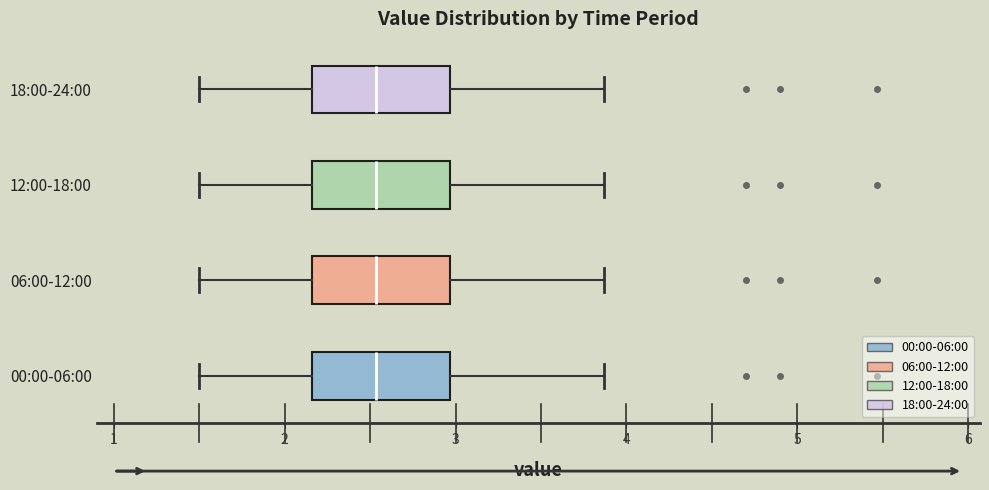

Reading bottom to top, read every box against the x-axis: the position of its median line, the range the box covers, and the ends of its whiskers. The values are not printed on the chart, so give them approximately, as read against the axis.

00:00-06:00: median 2.5, box 2.2 to 3.0, whiskers 1.5 to 3.9
06:00-12:00: median 2.5, box 2.2 to 3.0, whiskers 1.5 to 3.9
12:00-18:00: median 2.5, box 2.2 to 3.0, whiskers 1.5 to 3.9
18:00-24:00: median 2.5, box 2.2 to 3.0, whiskers 1.5 to 3.9